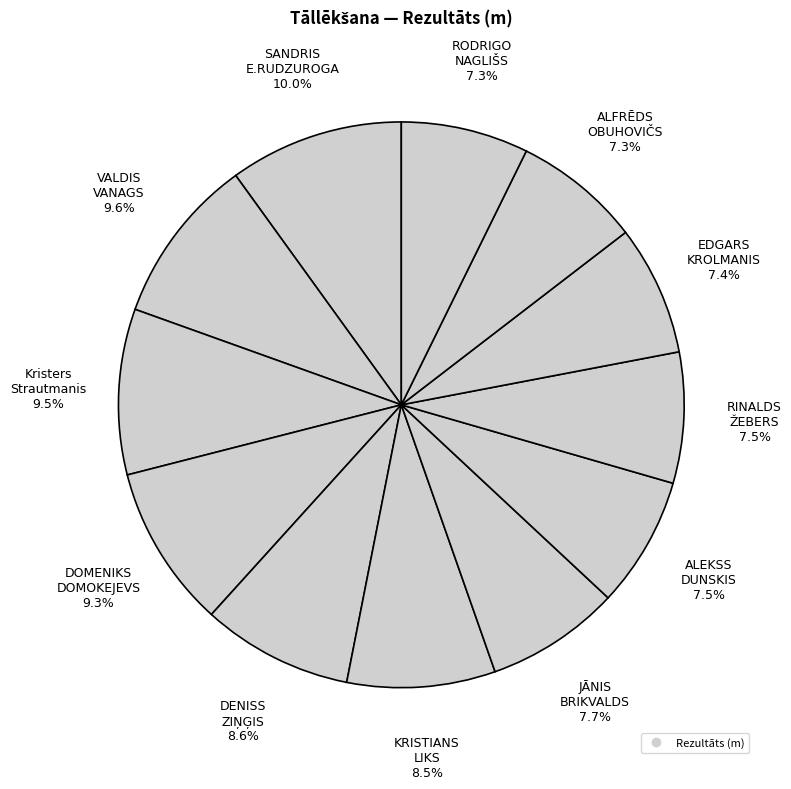

How many segments does this pie chart have?

12